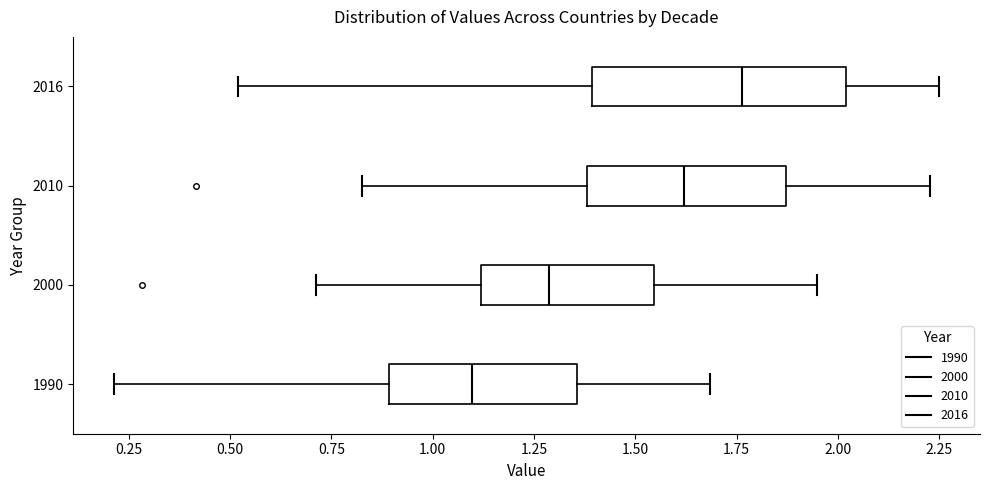

Which box has the furthest to the right median line?

2016